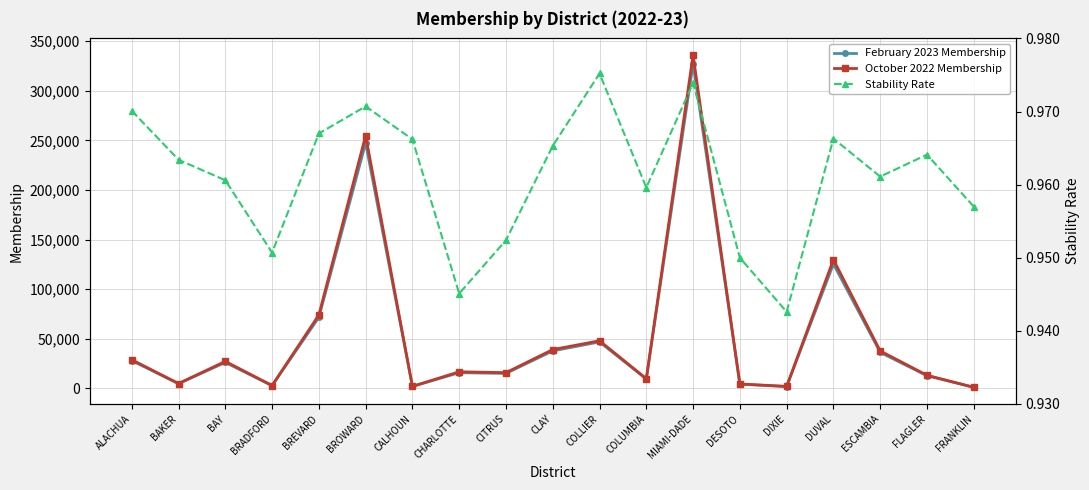

Reading left to right, extract all data points from this chart.

February 2023 Membership: 28097.0	4820.0	26247.0	2850.0	71677.0	247269.0	2057.0	15910.0	15192.0	37851.0	46891.0	9488.0	327155.0	4353.0	1970.0	125429.0	36380.0	12852.0	1156.0
October 2022 Membership: 28964.0	5003.0	27324.0	2998.0	74125.0	254732.0	2129.0	16834.0	15951.0	39212.0	48082.0	9887.0	335929.0	4582.0	2090.0	129801.0	37851.0	13331.0	1208.0
Stability Rate: 1.0	1.0	1.0	1.0	1.0	1.0	1.0	0.9	1.0	1.0	1.0	1.0	1.0	0.9	0.9	1.0	1.0	1.0	1.0